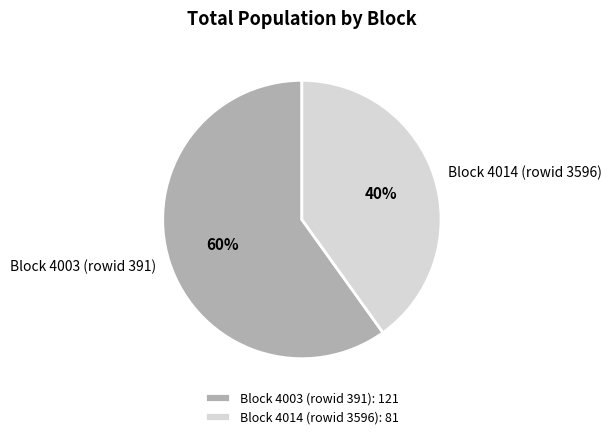

To the nearest percent, what is the difference between the largest and smallest slice percentages?

20%